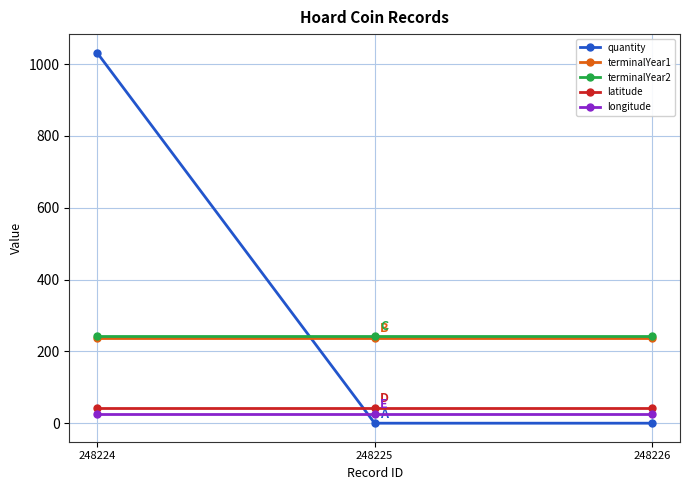

True or false: terminalYear2 has a value of 244.0 at 248226.

True